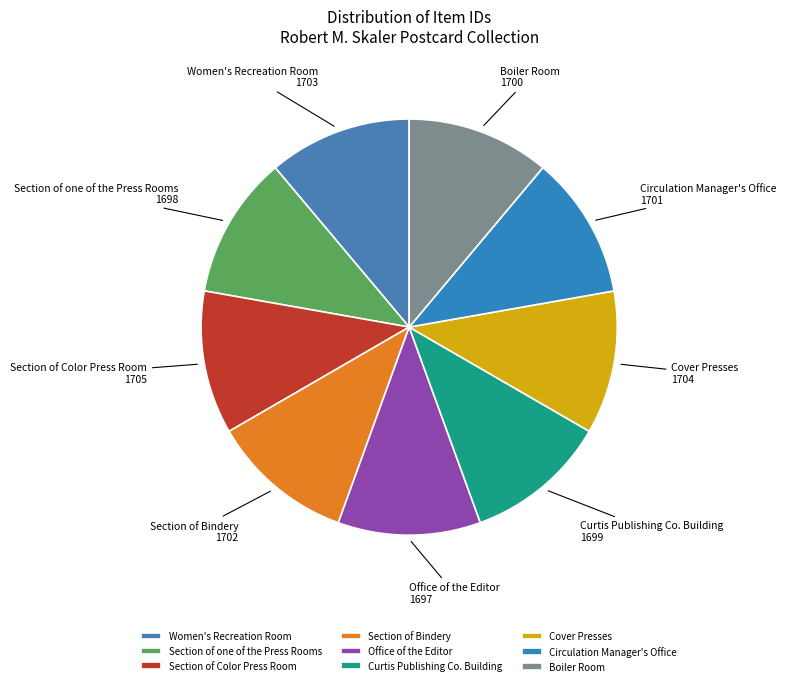

What is the ratio of the value at Women's Recreation Room to the value at Curtis Publishing Co. Building?

1.0